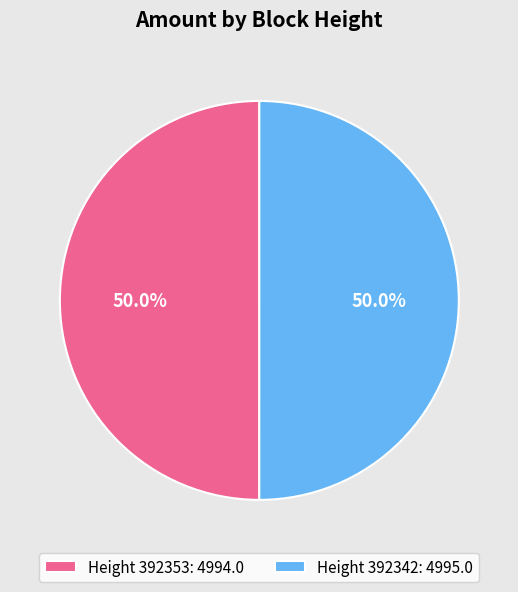

Is the sum of Height 392342: 4995.0 and Height 392353: 4994.0 greater than half?

Yes